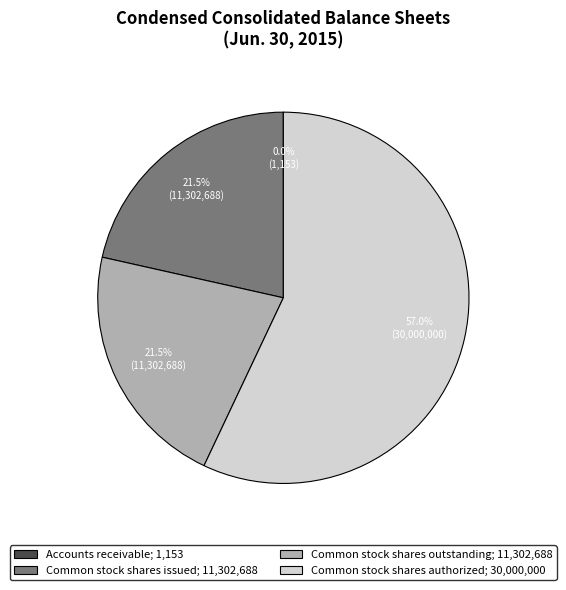

Combined, what portion of the pie is Common stock shares outstanding; 11,302,688 and Common stock shares issued; 11,302,688?

43.0%